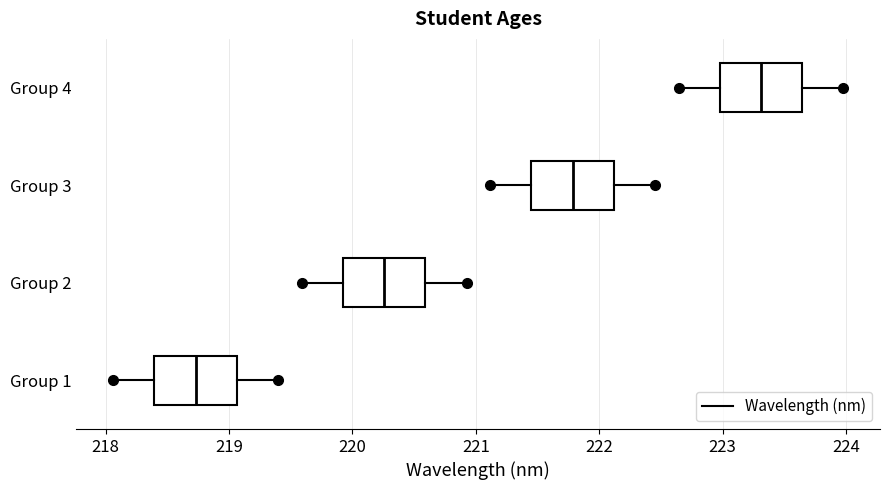

Where does the median line of the box for Group 1 sit on the x-axis? The values are not printed on the chart, so give them approximately, as read against the axis.

218.7